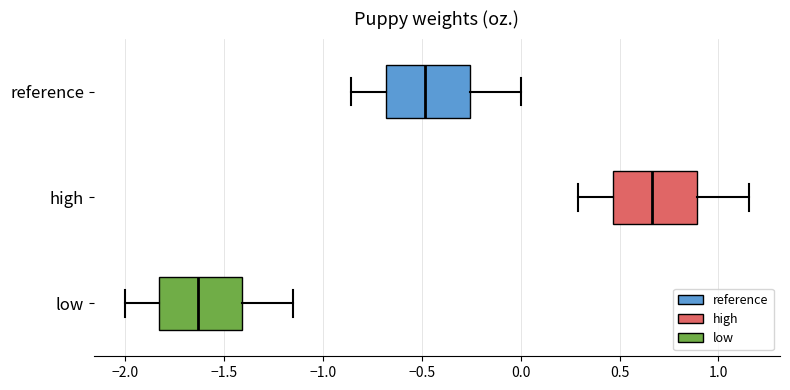

Reading bottom to top, read every box against the x-axis: the position of its median line, the range the box covers, and the ends of its whiskers. The values are not printed on the chart, so give them approximately, as read against the axis.

low: median -1.65, box -1.85 to -1.40, whiskers -2.00 to -1.15
high: median 0.65, box 0.45 to 0.90, whiskers 0.30 to 1.15
reference: median -0.50, box -0.70 to -0.25, whiskers -0.85 to 0.00